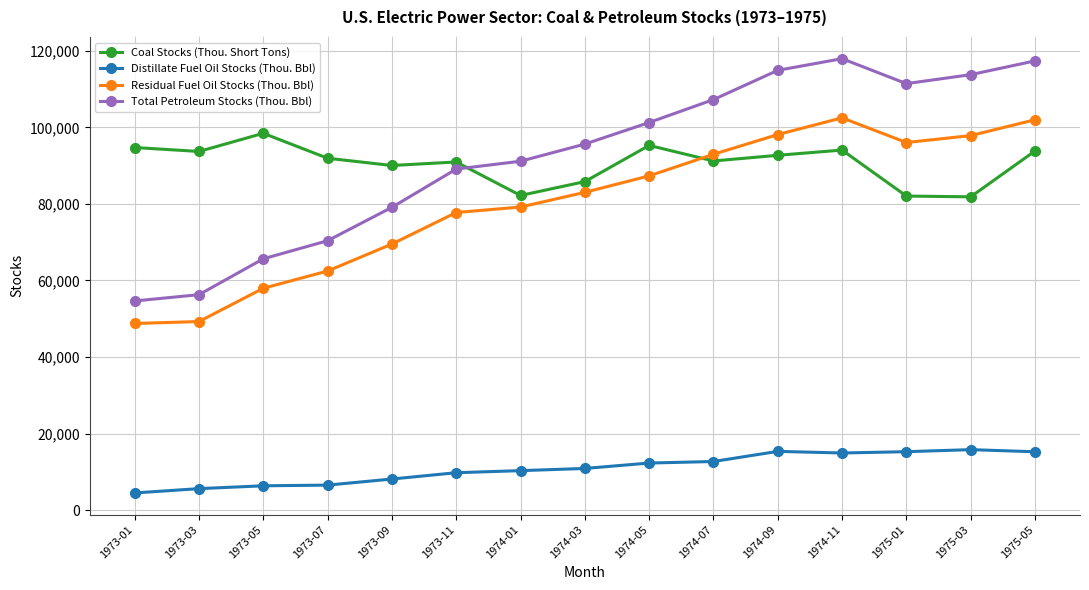

In Coal Stocks (Thou. Short Tons), how many points are higher than both neighbors (excluding endpoints)?

4